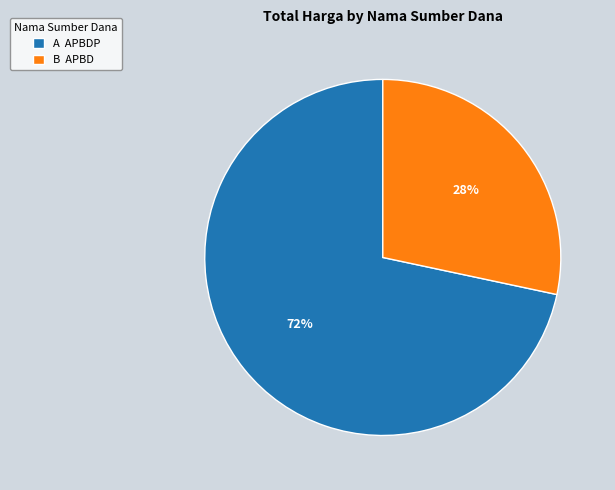

Combined, do A APBDP and B APBD account for over 50%?

Yes